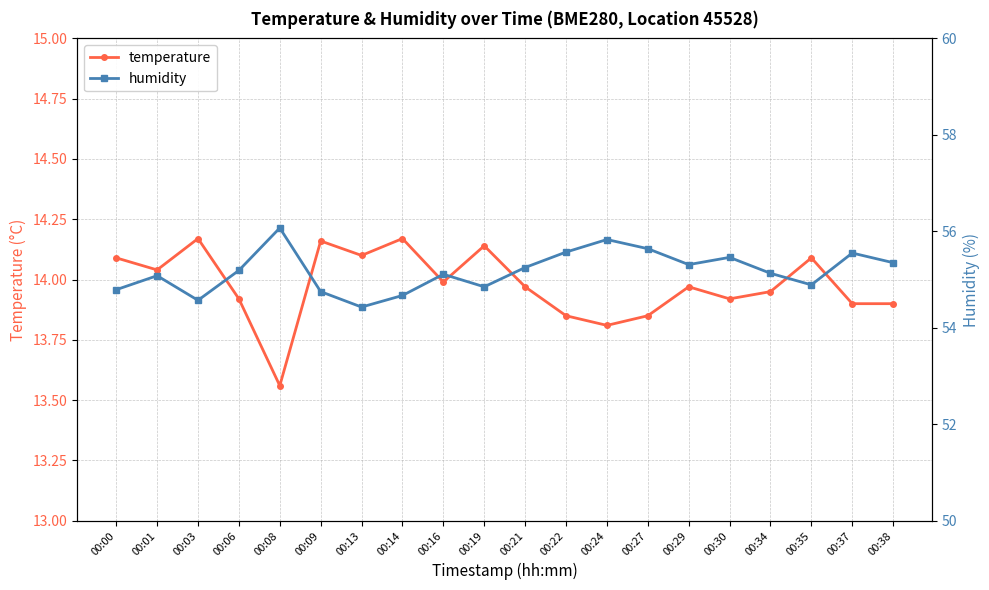

What is the average value of the humidity series?

55.2